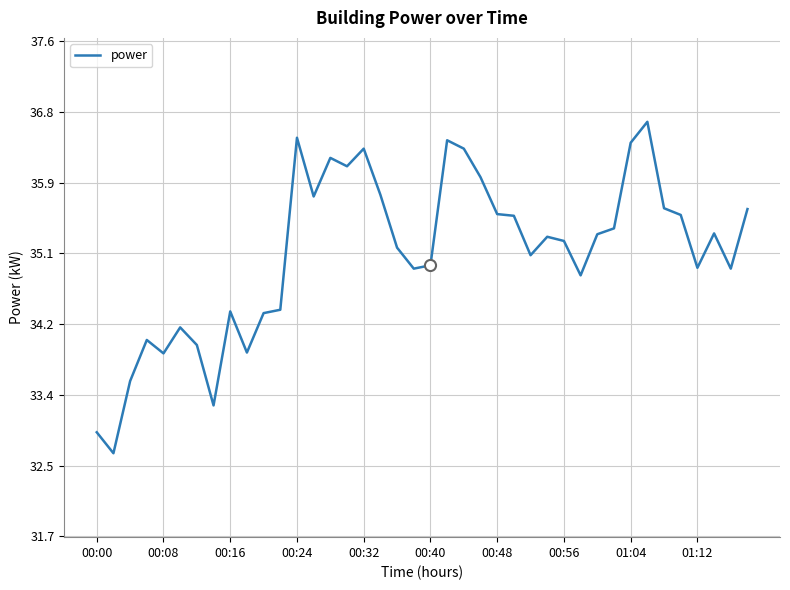

What is the maximum value shown in the chart?

36.6